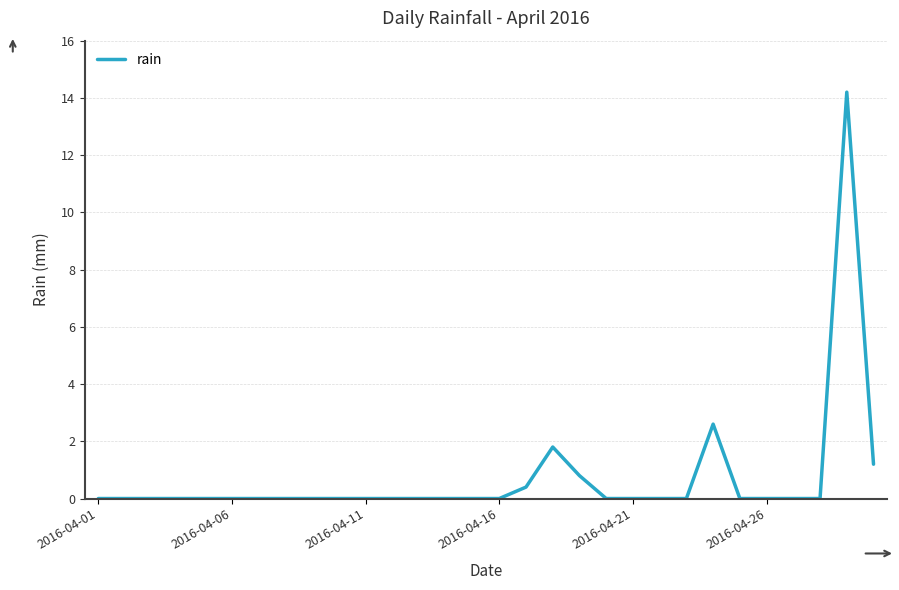

Reading left to right, transcribe all the data shown in this chart.

0.0	0.0	0.0	0.0	0.0	0.0	0.0	0.0	0.0	0.0	0.0	0.0	0.0	0.0	0.0	0.0	0.4	1.8	0.8	0.0	0.0	0.0	0.0	2.6	0.0	0.0	0.0	0.0	14.2	1.2